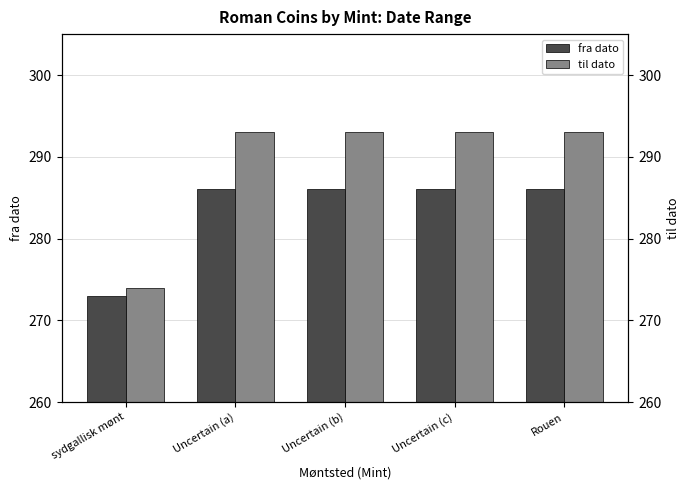

List the labels in order of fra dato value, smallest first.

sydgallisk mønt, Uncertain (a), Uncertain (b), Uncertain (c), Rouen